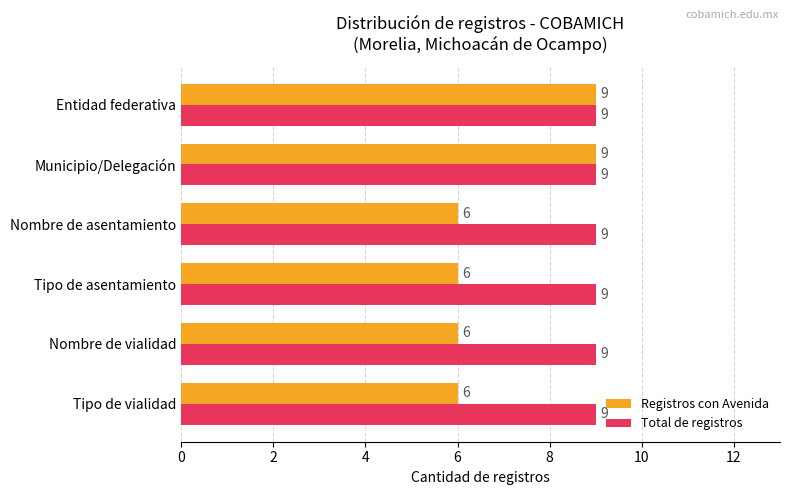

Rank the series by their average value, from highest to lowest.

Total de registros, Registros con Avenida